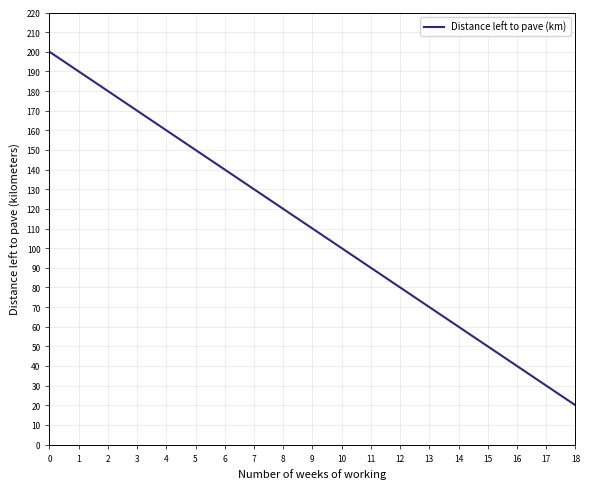

Reading right to left, extract all data points from this chart.

20	30	40	50	60	70	80	90	100	110	120	130	140	150	160	170	180	190	200